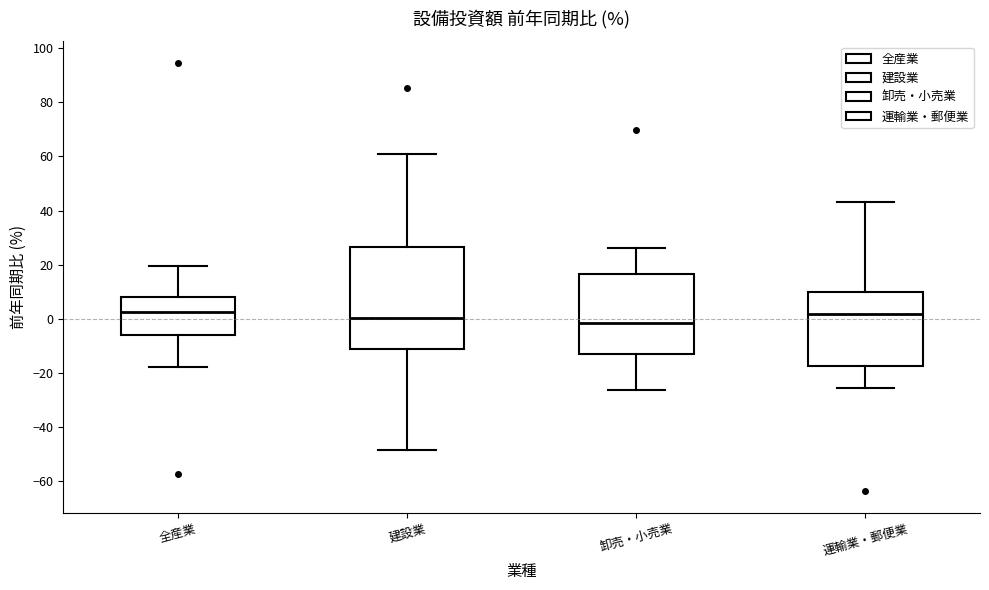

Reading left to right, read every box against the y-axis: the position of its median line, the range the box covers, and the ends of its whiskers. The values are not printed on the chart, so give them approximately, as read against the axis.

全産業: median 2, box -6 to 8, whiskers -18 to 20
建設業: median 0, box -12 to 26, whiskers -48 to 60
卸売・小売業: median -2, box -14 to 16, whiskers -26 to 26
運輸業・郵便業: median 2, box -18 to 10, whiskers -26 to 44